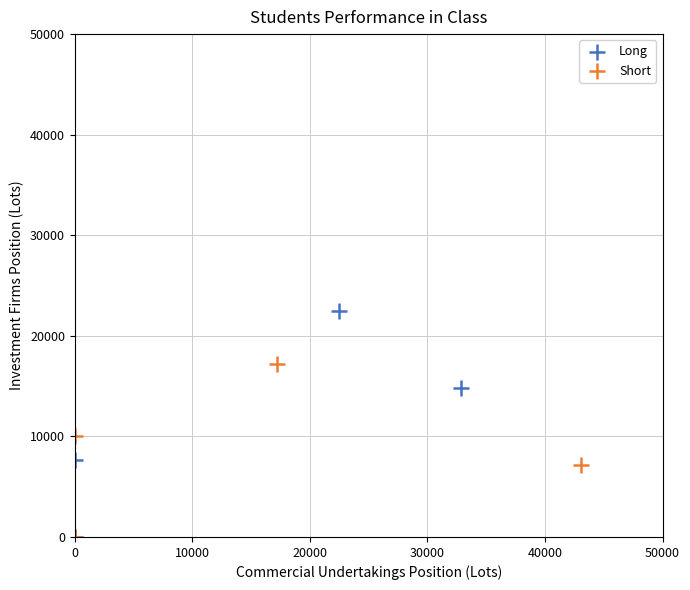

Which series reaches the maximum Y coordinate?

Long